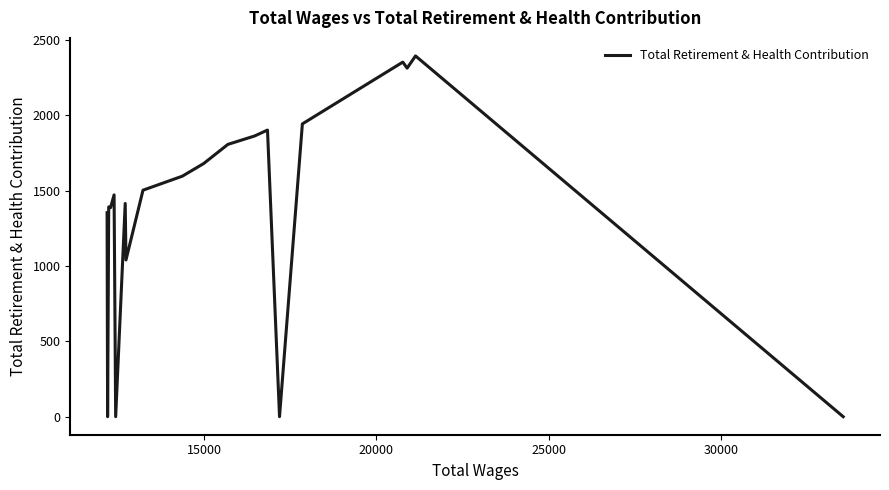

What is the average value?

1371